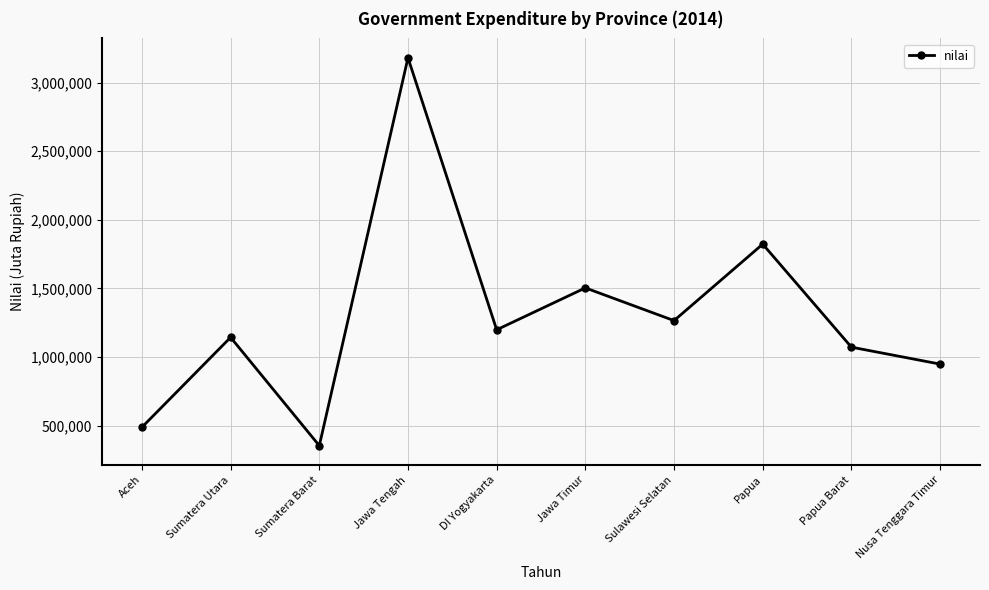

How many distinct data groups are displayed?

1